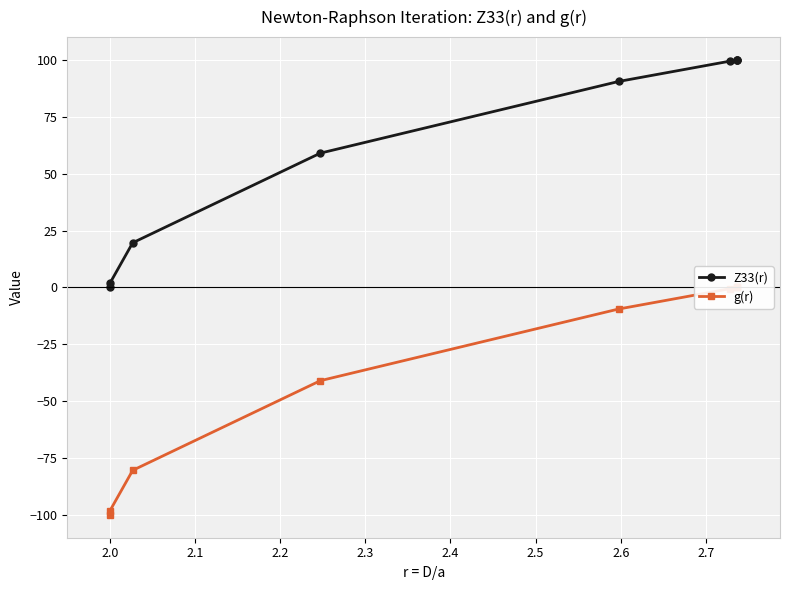

Is the value of g(r) at 2.1 greater than the value of Z33(r) at 2.2?

No